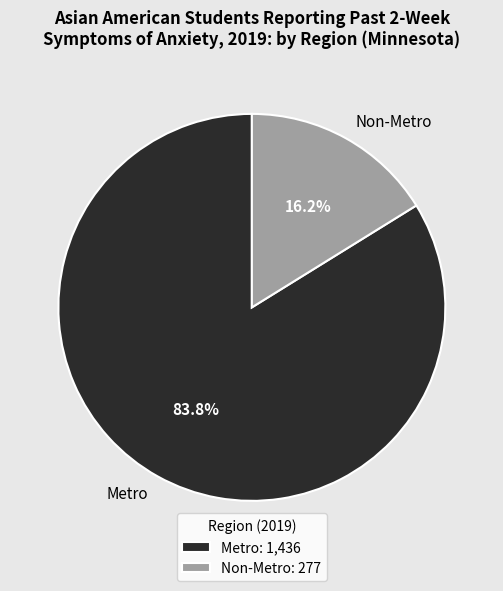

How many slices are in this pie chart?

2